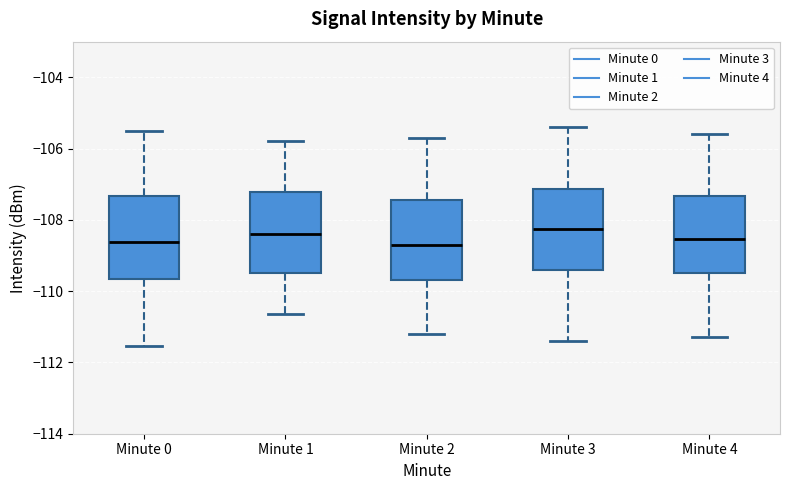

Where does the lower whisker of the box for Minute 1 end on the y-axis? The values are not printed on the chart, so give them approximately, as read against the axis.

-110.6